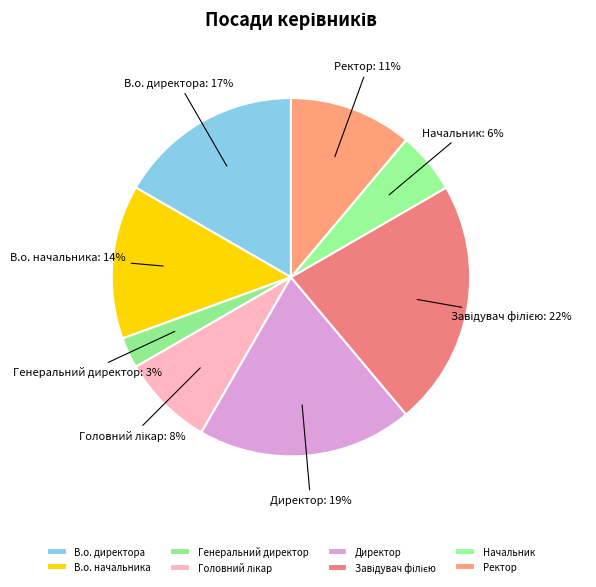

The В.о. начальника slice represents 14% of the pie. True or false?

True